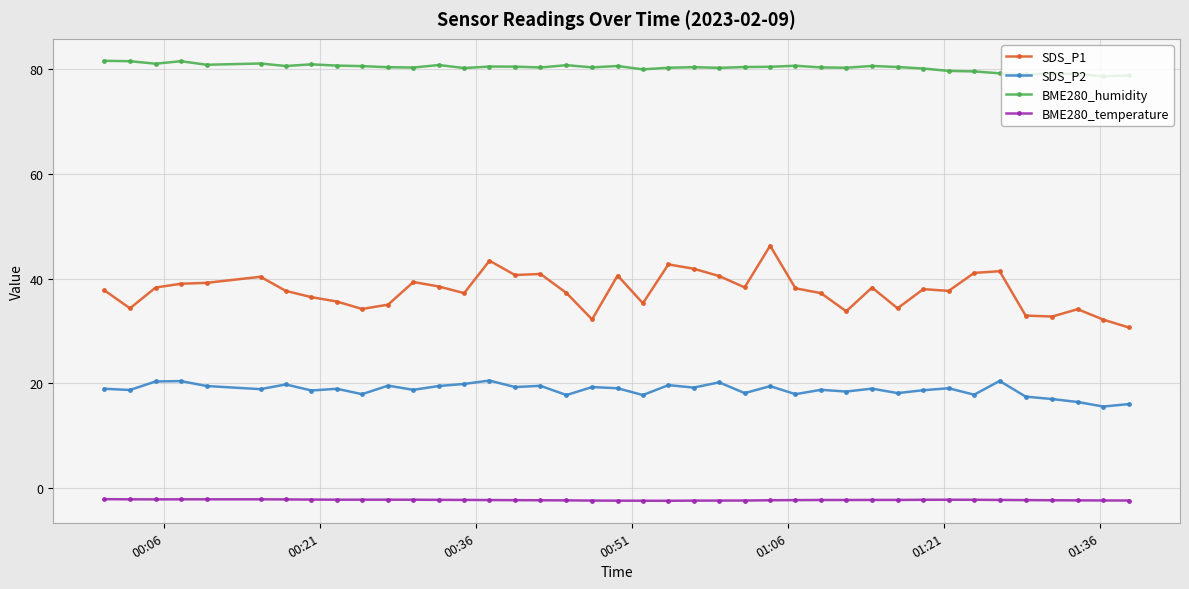

True or false: SDS_P2 and BME280_humidity intersect in this chart.

False